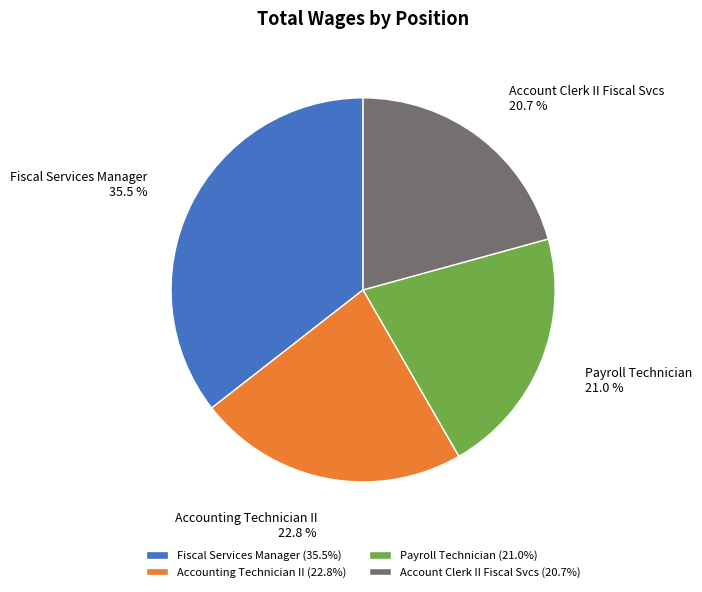

Which slice is the largest?

Fiscal Services Manager